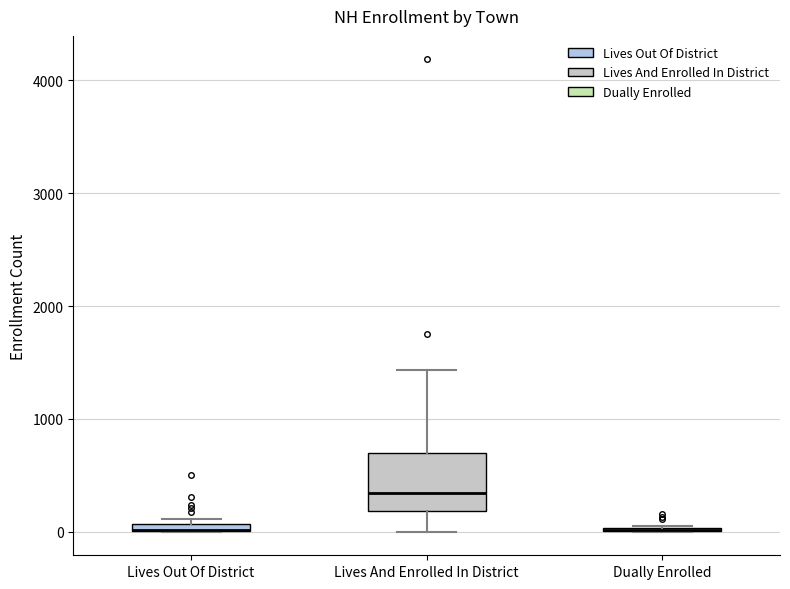

Comparing the boxes themselves (not the whiskers), which one is the tallest?

Lives And Enrolled In District